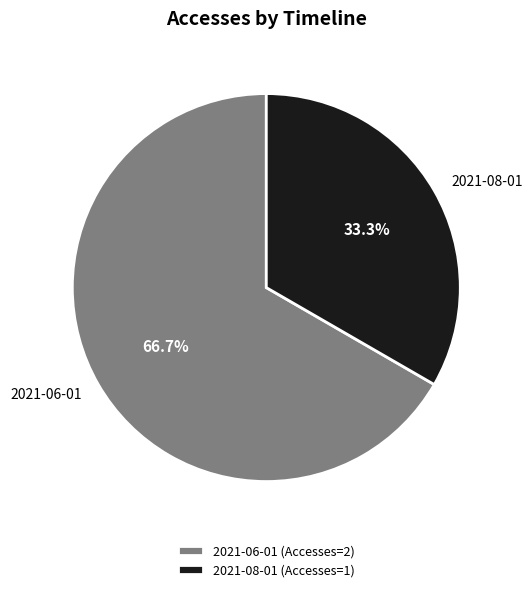

To the nearest percent, what is the average slice percentage?

50%